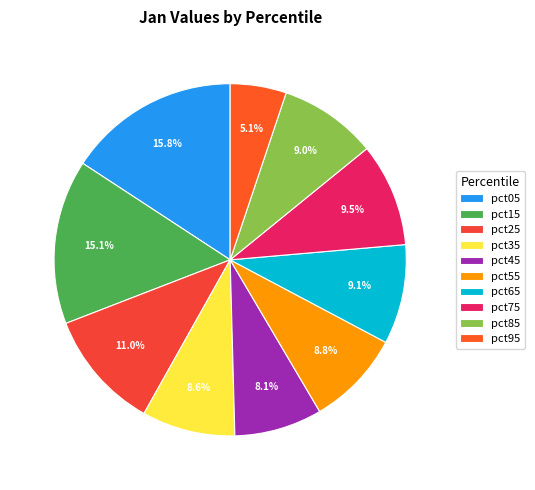

Is the sum of pct65 and pct95 greater than half?

No